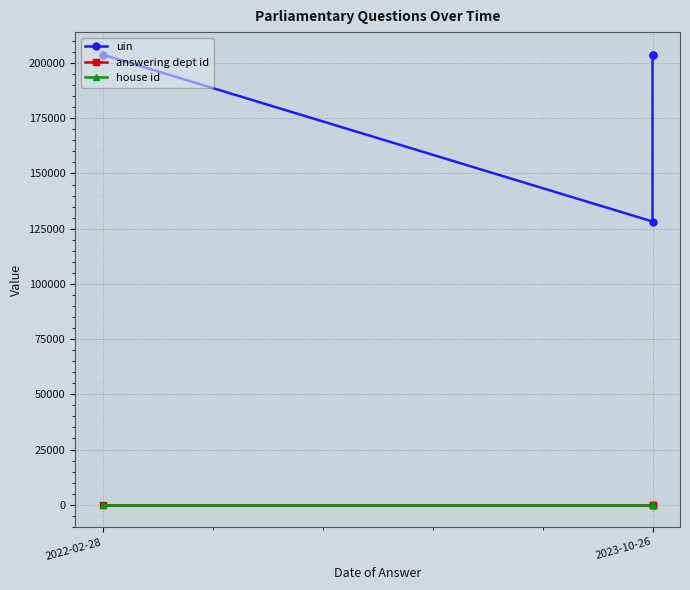

Reading right to left, what are all the values shown in this chart?

uin: 203834	203833	128255	203832
answering dept id: 27	27	27	27
house id: 1	1	1	1